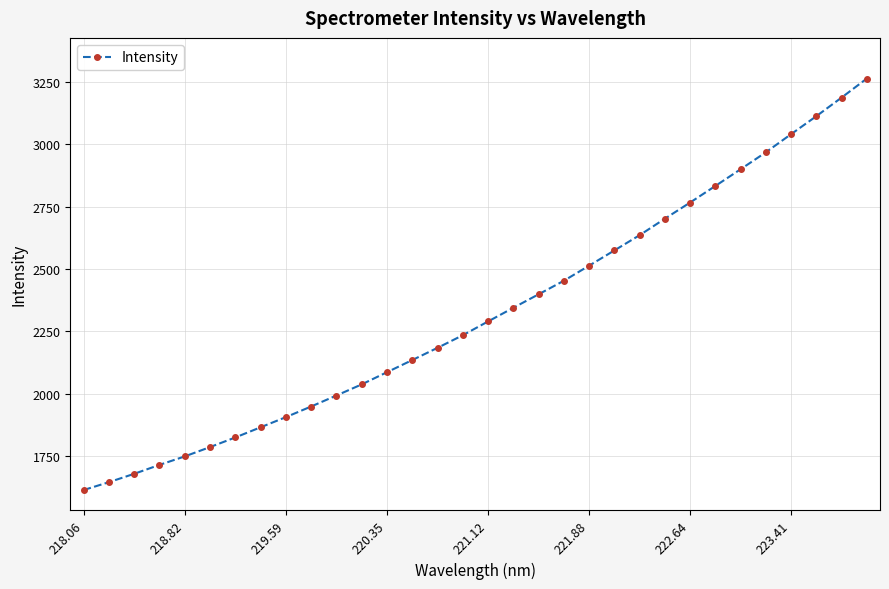

What is the value of the 12th point from the left?

2037.4